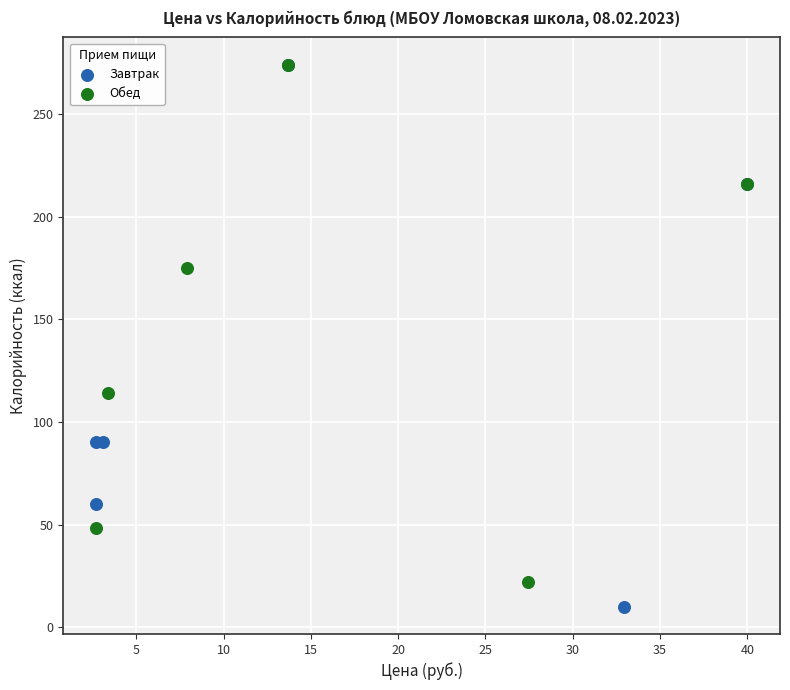

Which series contains the lowest Y value?

Завтрак